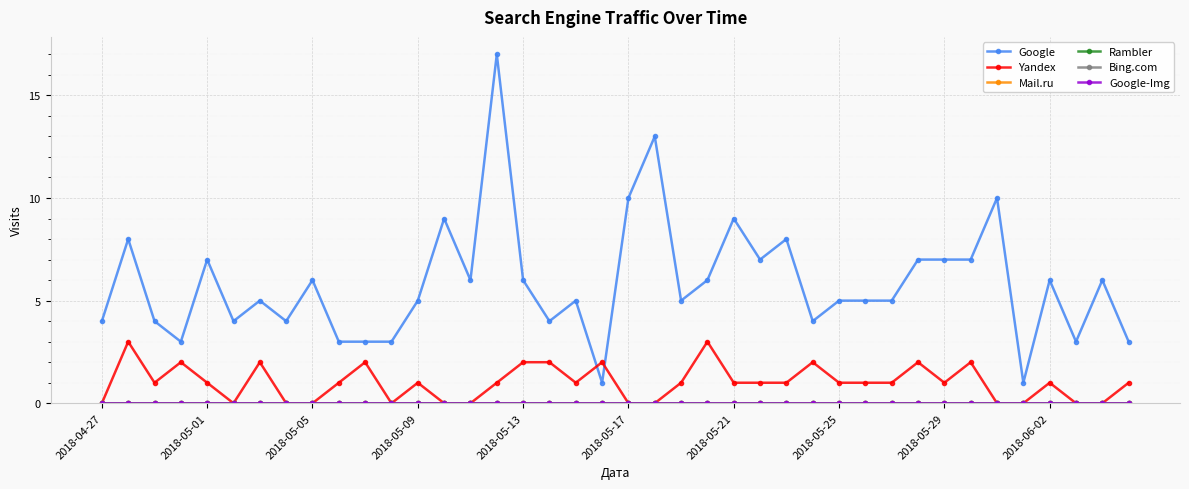

Is this an area chart (filled region under the line)?

No